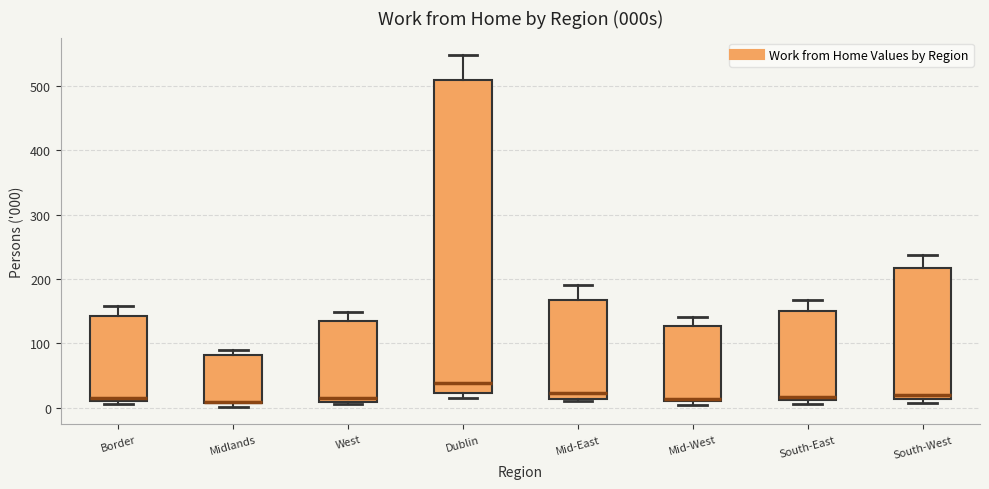

Reading left to right, read every box against the y-axis: the position of its median line, the range the box covers, and the ends of its whiskers. The values are not printed on the chart, so give them approximately, as read against the axis.

Border: median 20, box 10 to 140, whiskers 10 (just below the box's lower edge) to 160
Midlands: median 10 (drawn on the box's lower edge), box 10 to 80, whiskers 0 to 90
West: median 10 (just above the box's lower edge), box 10 to 130, whiskers 10 (just below the box's lower edge) to 150
Dublin: median 40, box 20 to 510, whiskers 10 to 550
Mid-East: median 20, box 10 to 170, whiskers 10 to 190
Mid-West: median 10 (just above the box's lower edge), box 10 to 130, whiskers 0 to 140
South-East: median 20, box 10 to 150, whiskers 10 (just below the box's lower edge) to 170
South-West: median 20, box 10 to 220, whiskers 10 (just below the box's lower edge) to 240